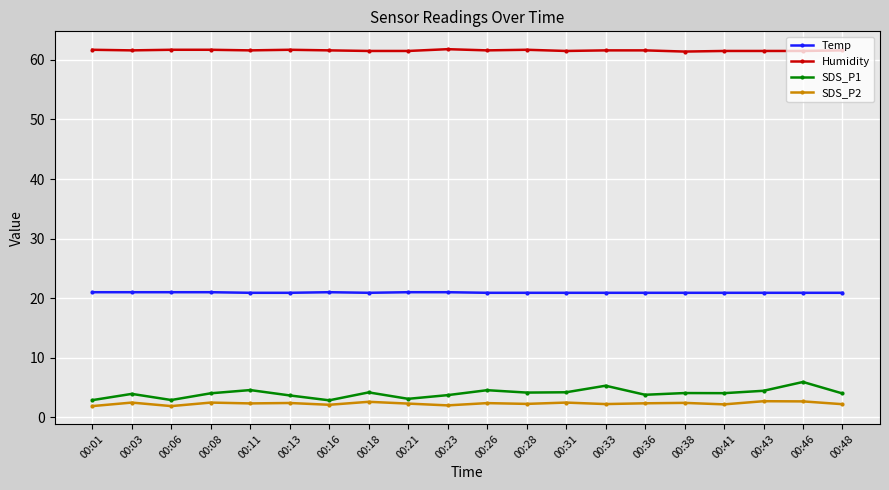

Which series has the widest spread of values?

SDS_P1